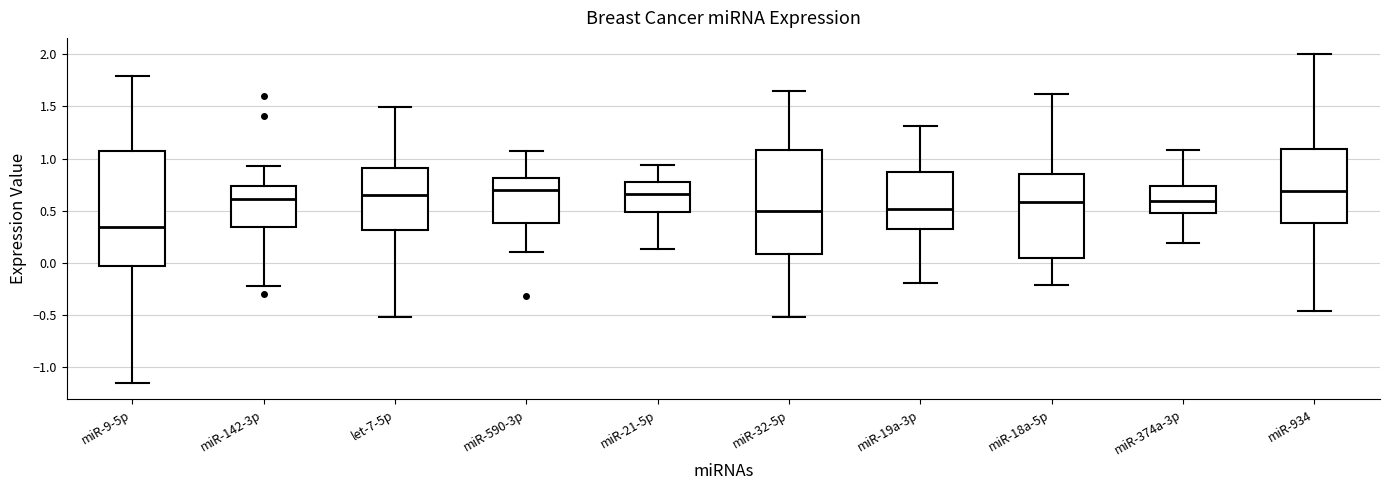

Which box is the tallest, from its lower edge to its upper edge?

miR-9-5p